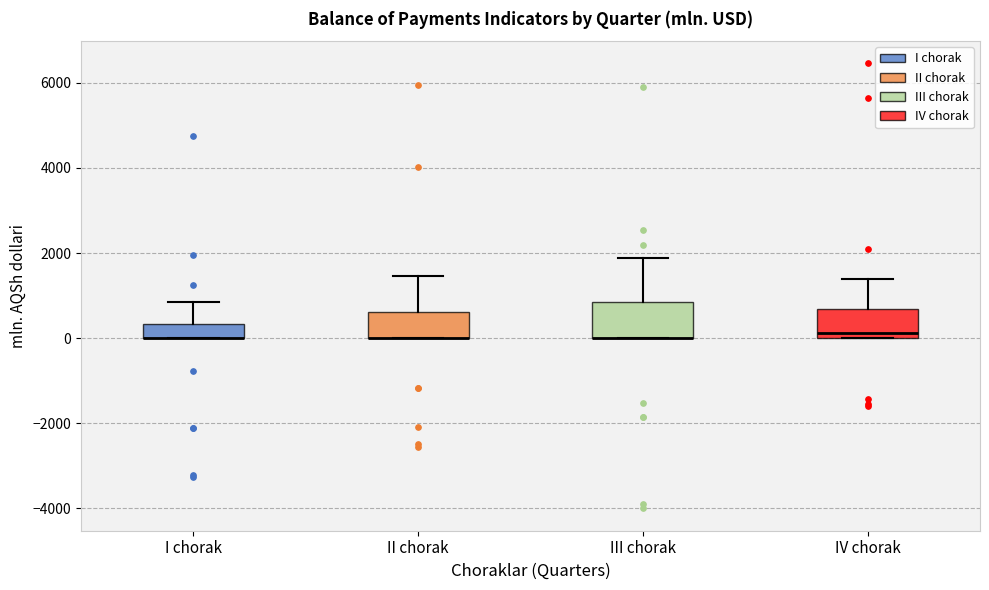

Reading left to right, read every box against the y-axis: the position of its median line, the range the box covers, and the ends of its whiskers. The values are not printed on the chart, so give them approximately, as read against the axis.

I chorak: median 0 (drawn on the box's lower edge), box 0 to 400, whiskers 0 to 800
II chorak: median 0 (drawn on the box's lower edge), box 0 to 600, whiskers 0 to 1400
III chorak: median 0 (drawn on the box's lower edge), box 0 to 800, whiskers 0 to 1800
IV chorak: median 200, box 0 to 600, whiskers 0 to 1400